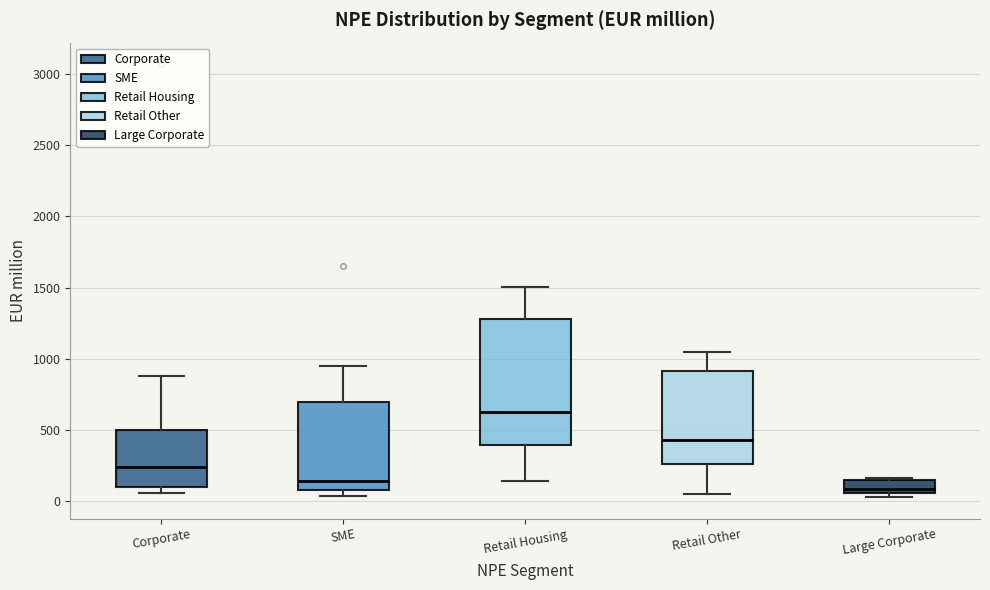

Where does the upper whisker of the box for Corporate end on the y-axis? The values are not printed on the chart, so give them approximately, as read against the axis.

900